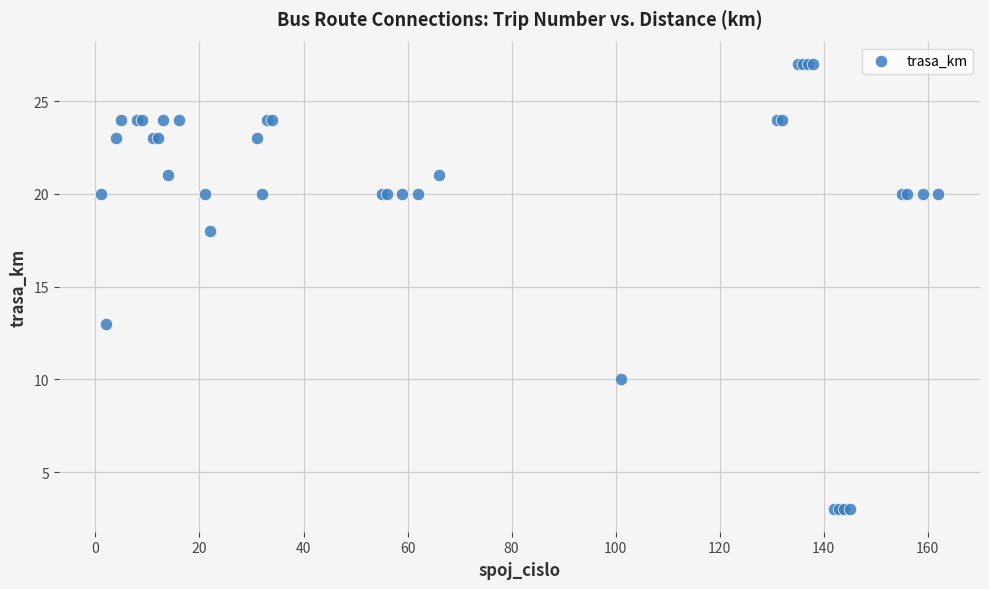

What Y value in the scatter plot is closest to 15?

13